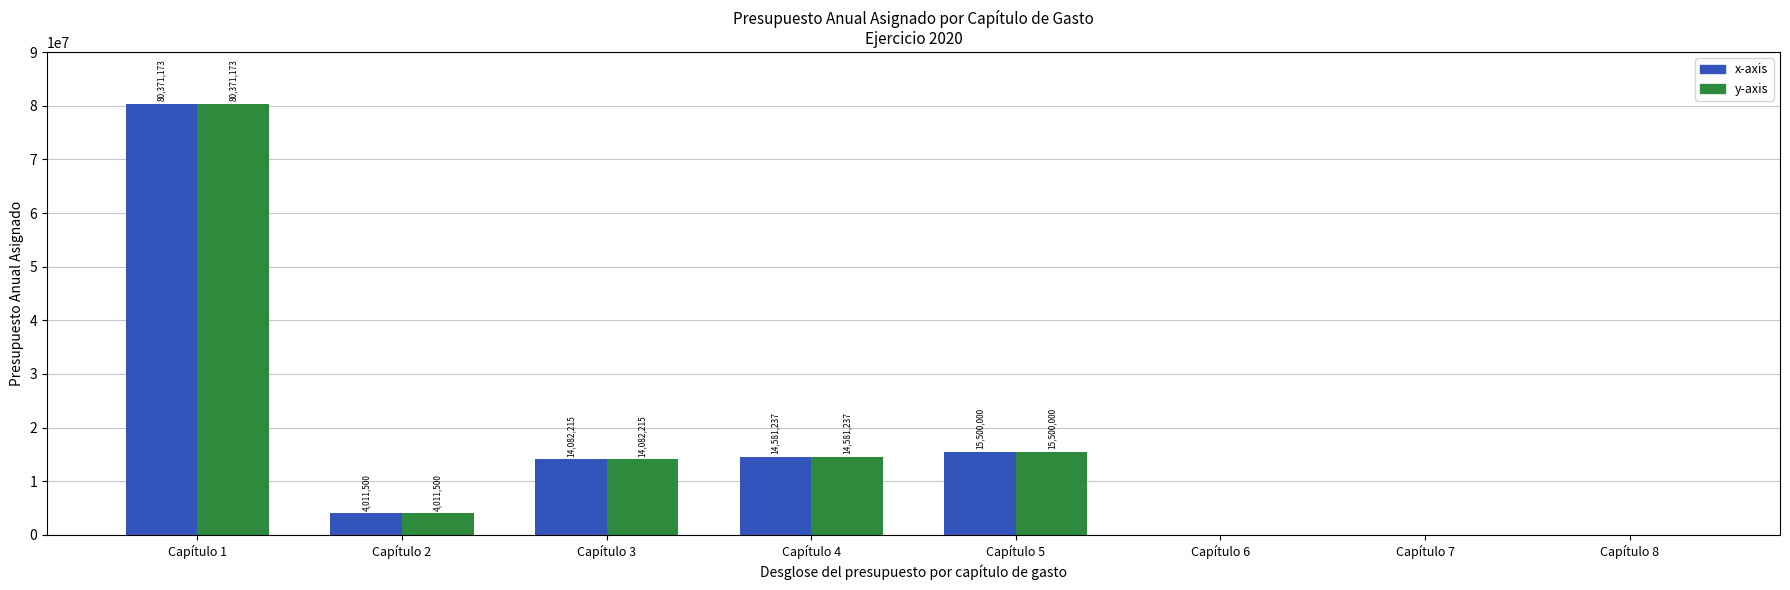

What is the greatest value displayed?

80371173